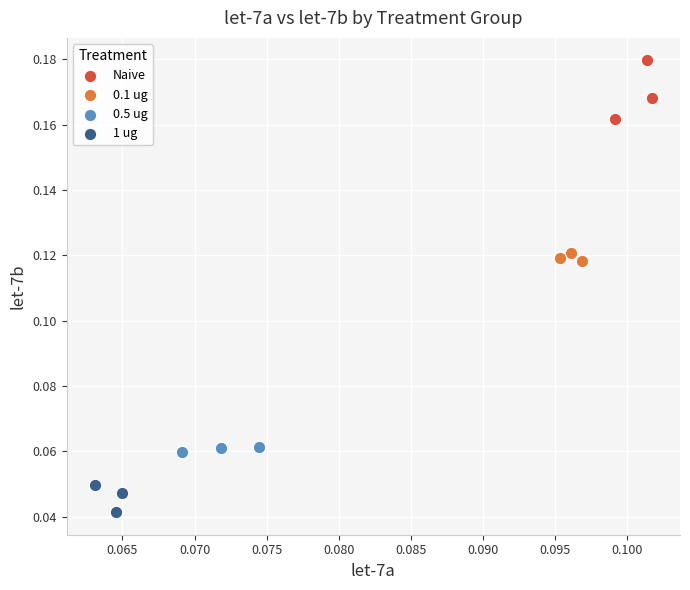

What are all the series names shown in the legend?

Naive, 0.1 ug, 0.5 ug, 1 ug